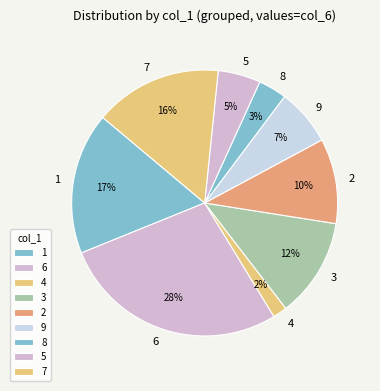

Which slice is the largest?

6